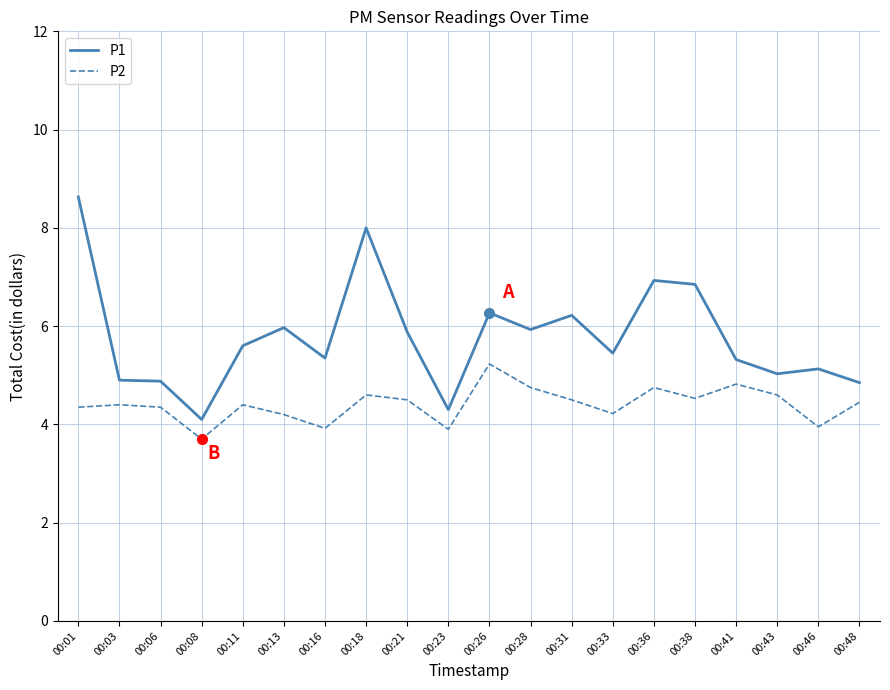

What is the lowest value of the P1 series?

4.1